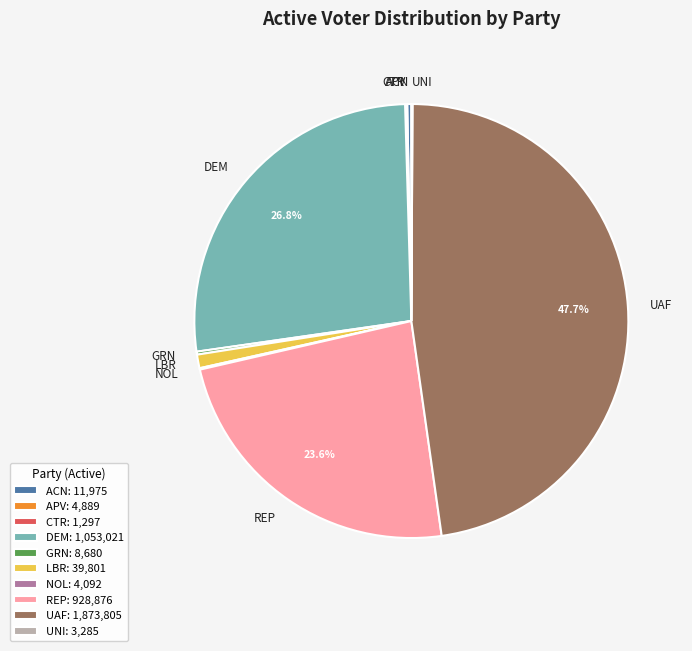

Does any single category account for the majority?

No